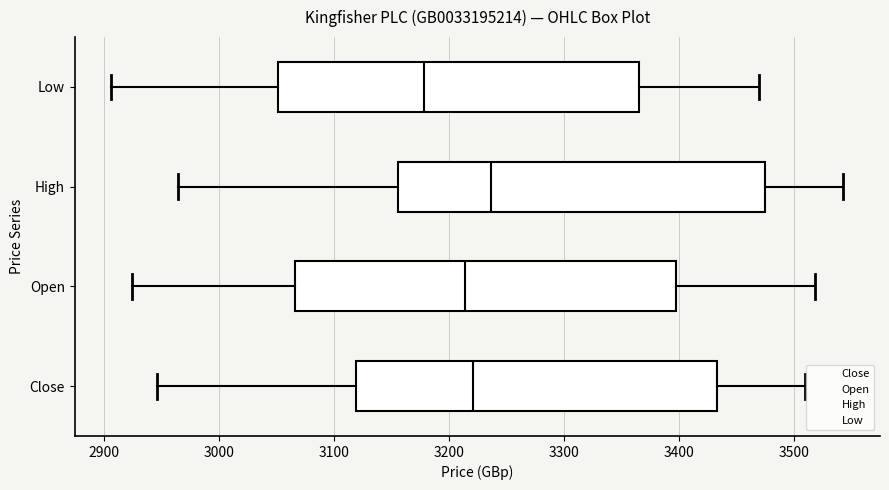

Reading bottom to top, read every box against the x-axis: the position of its median line, the range the box covers, and the ends of its whiskers. The values are not printed on the chart, so give them approximately, as read against the axis.

Close: median 3220, box 3120 to 3430, whiskers 2950 to 3510
Open: median 3210, box 3070 to 3400, whiskers 2920 to 3520
High: median 3240, box 3160 to 3470, whiskers 2960 to 3540
Low: median 3180, box 3050 to 3370, whiskers 2910 to 3470